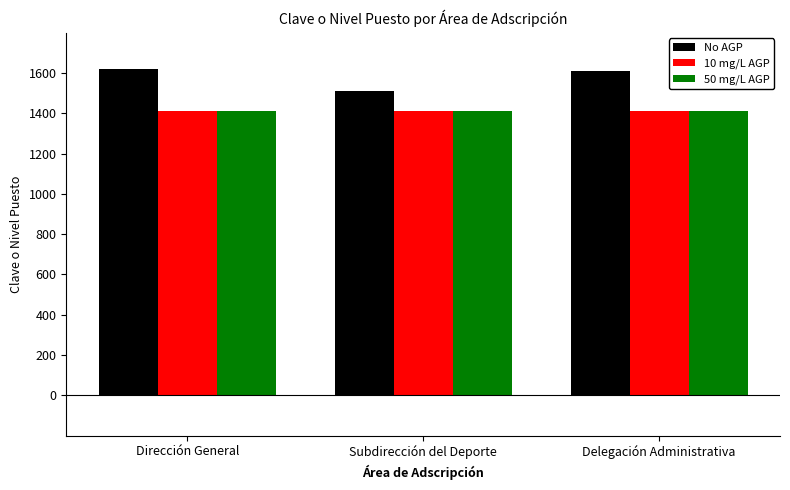

Reading right to left, transcribe all the data shown in this chart.

No AGP: 1611	1513	1622
10 mg/L AGP: 1410	1410	1410
50 mg/L AGP: 1410	1410	1410